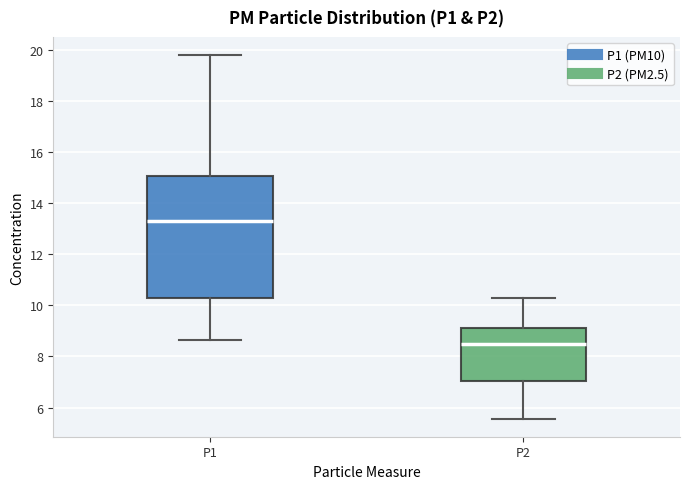

Where is the lower edge of the box for P2 on the y-axis? The values are not printed on the chart, so give them approximately, as read against the axis.

7.0